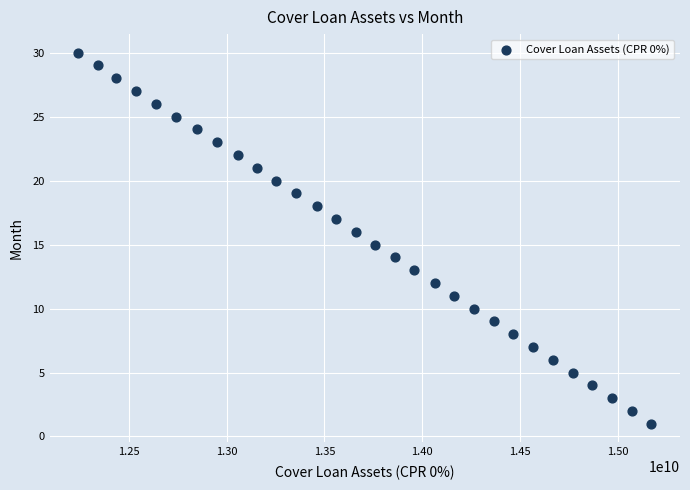

Count the number of points in this scatter plot.

30